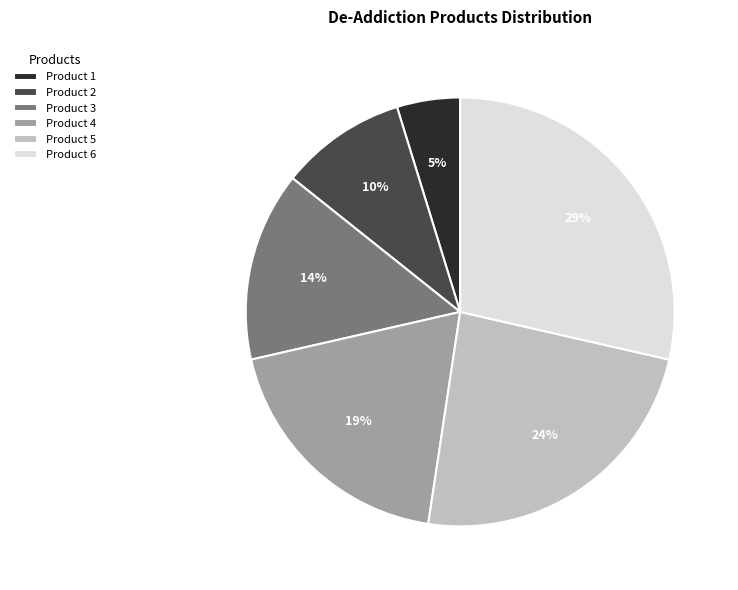

True or false: Product 3 accounts for 25% of the total.

False